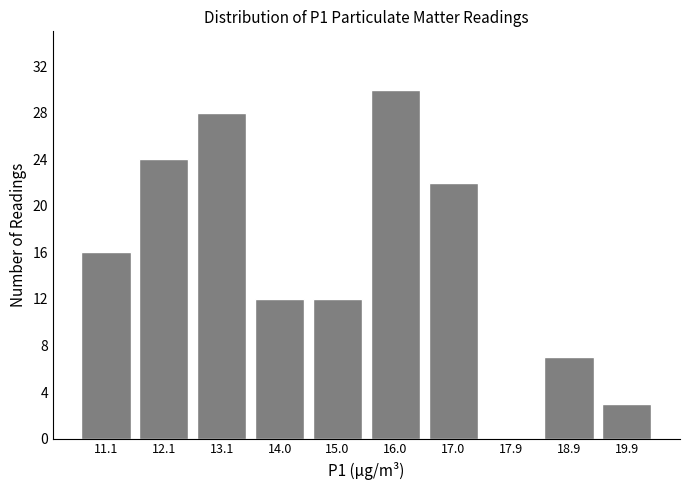

Reading right to left, extract all data points from this chart.

19.9=3	18.9=7	17.9=0	17.0=22	16.0=30	15.0=12	14.0=12	13.1=28	12.1=24	11.1=16